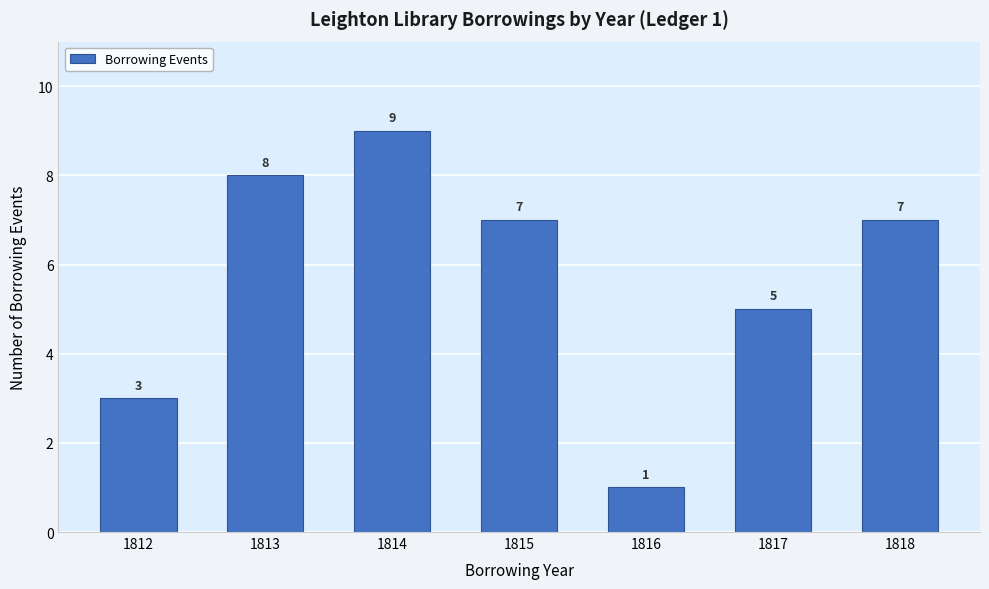

Reading left to right, list all the values displayed in this chart.

3	8	9	7	1	5	7